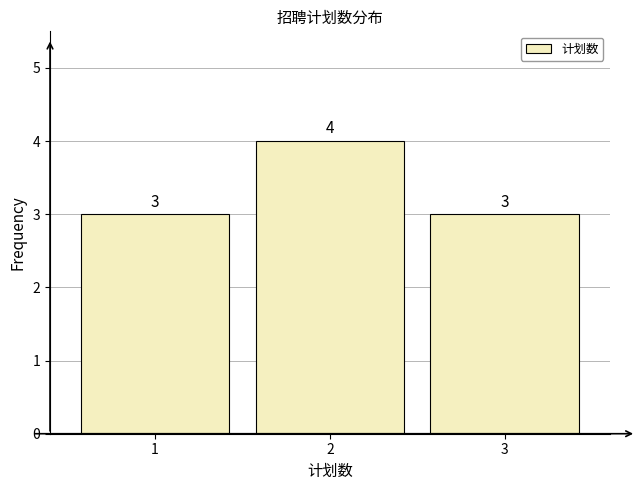

Reading left to right, list all the values displayed in this chart.

3	4	3